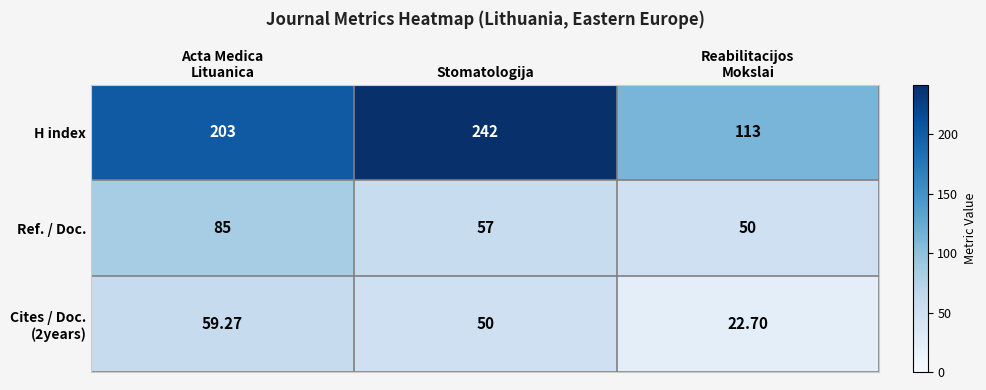

Which series has the widest spread of values?

H index